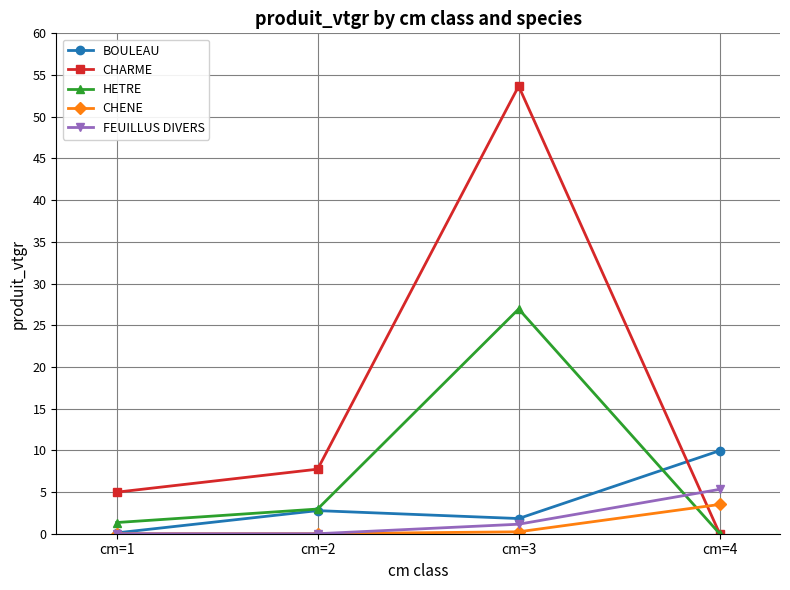

Rank the series by their maximum value, from highest to lowest.

CHARME, HETRE, BOULEAU, FEUILLUS DIVERS, CHENE